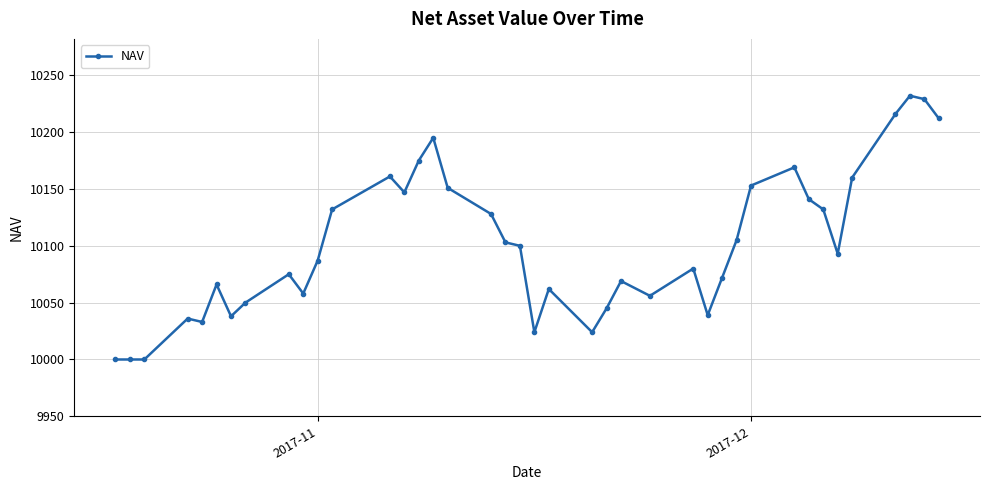

What is the smallest value displayed?

10000